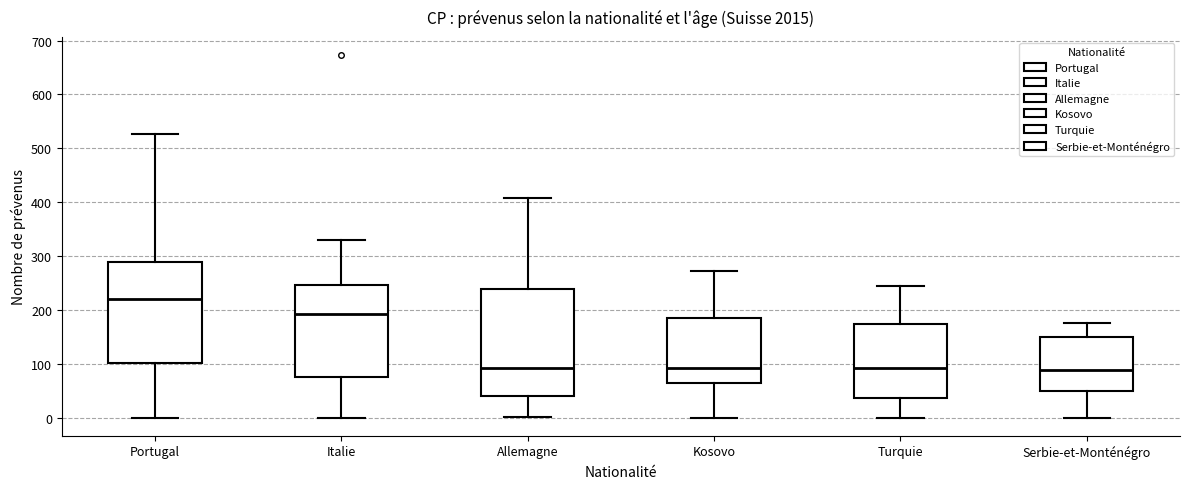

Reading left to right, transcribe this box plot: for each box, give where its median line is, the range the box spans, and where its two whiskers end, as read against the y-axis. The values are not printed on the chart, so give them approximately, as read against the axis.

Portugal: median 220, box 100 to 290, whiskers 0 to 530
Italie: median 190, box 80 to 250, whiskers 0 to 330
Allemagne: median 90, box 40 to 240, whiskers 0 to 410
Kosovo: median 90, box 60 to 190, whiskers 0 to 270
Turquie: median 90, box 40 to 170, whiskers 0 to 250
Serbie-et-Monténégro: median 90, box 50 to 150, whiskers 0 to 180